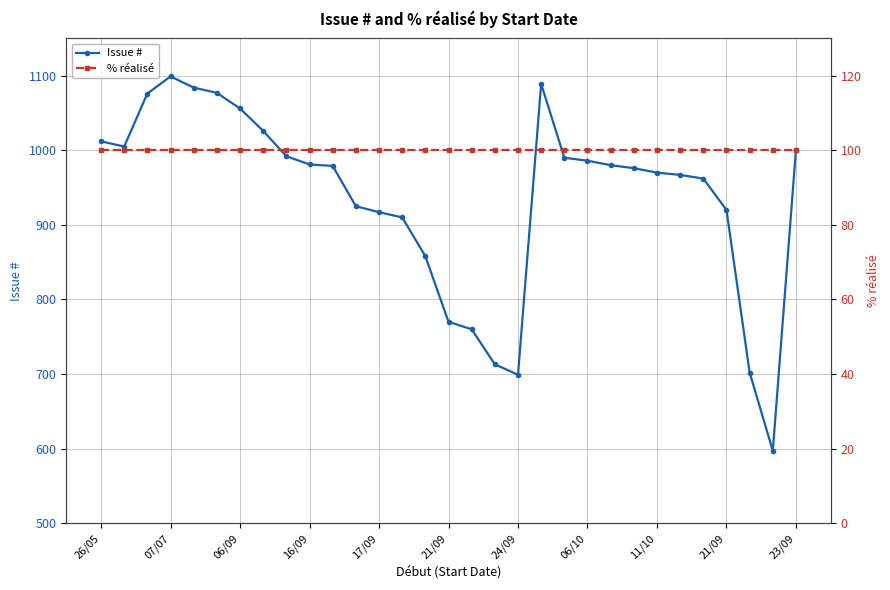

How many lines are shown in the chart?

2